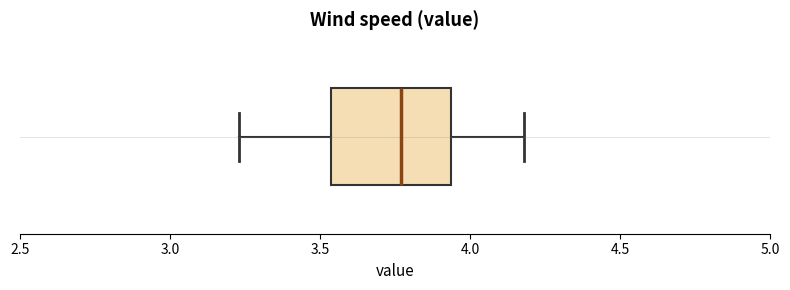

Where is the left edge of the box on the x-axis? The values are not printed on the chart, so give them approximately, as read against the axis.

3.55